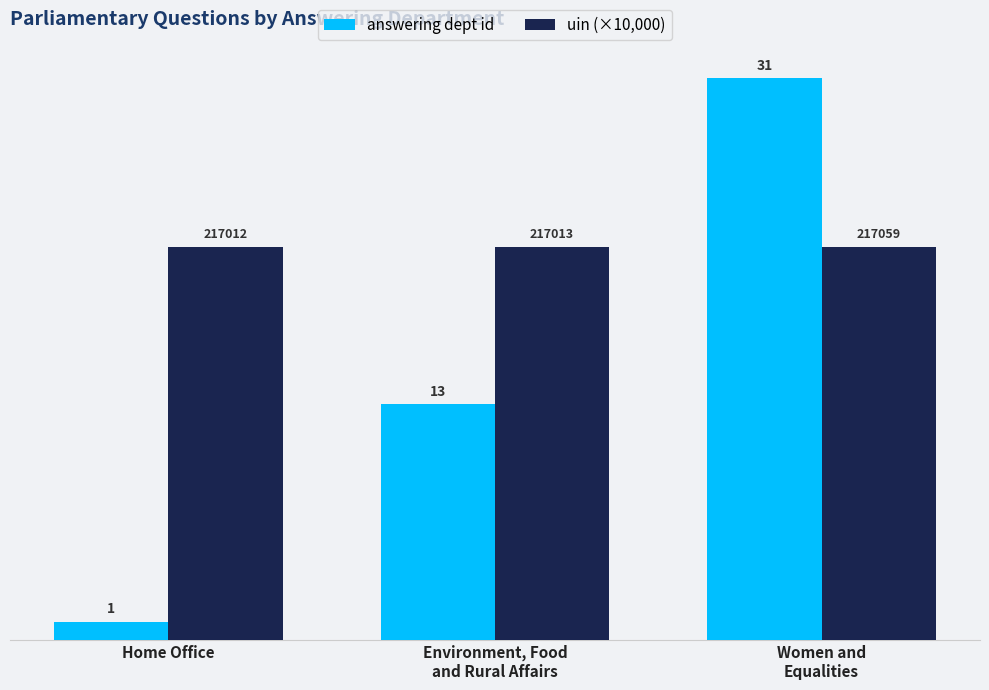

Is the value of answering dept id at Environment, Food
and Rural Affairs greater than the value of uin (×10,000) at Environment, Food
and Rural Affairs?

No